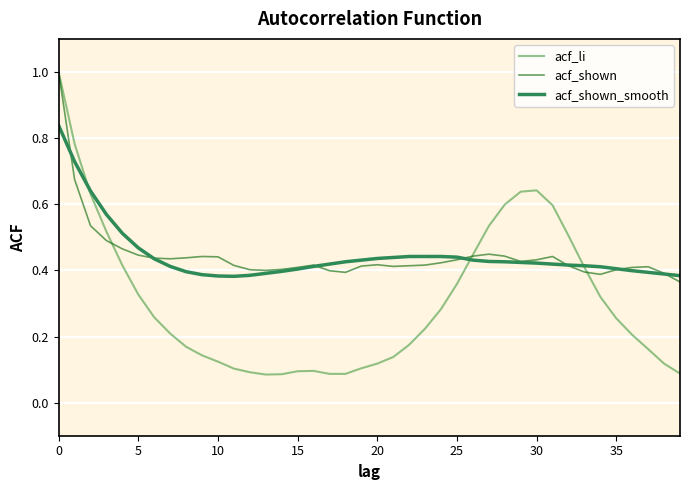

What is the greatest value displayed?

1.0